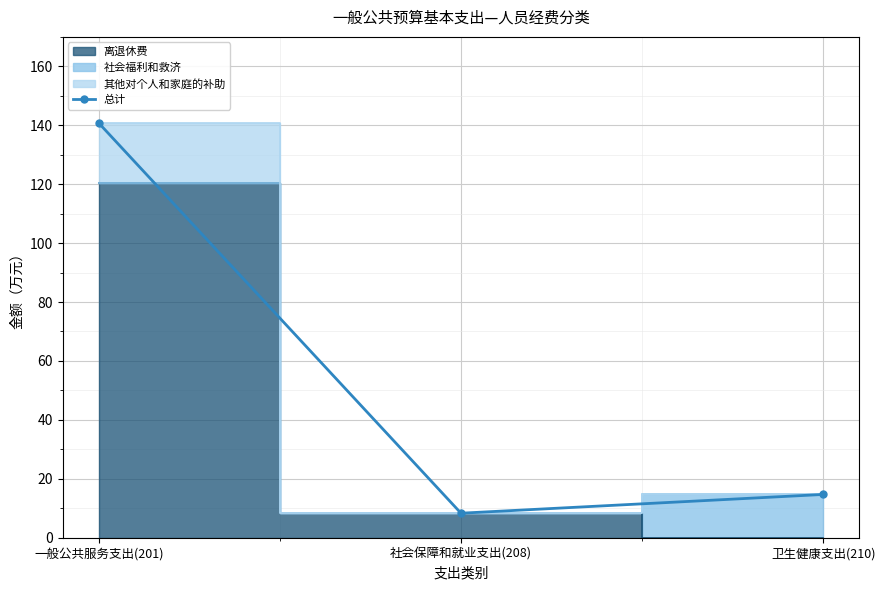

Is it true that the value at 一般公共服务支出(201) is 205.7?

False